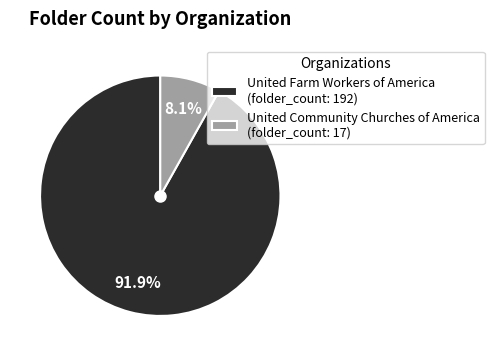

What is the largest slice in the pie chart?

United Farm Workers of America (folder_count: 192)